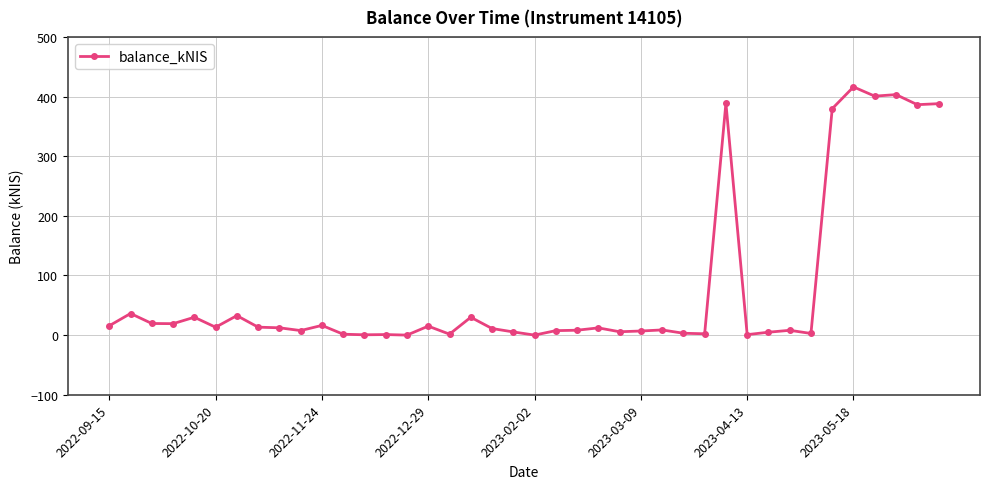

What is the value of the 35th point from the left?

379.7